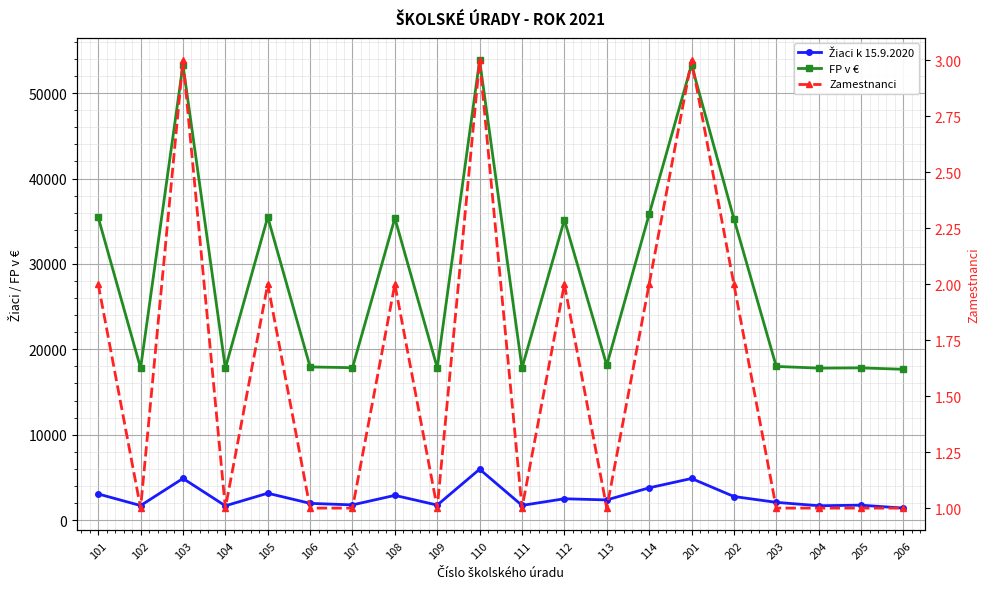

What are all the series names shown in the legend?

Žiaci k 15.9.2020, FP v €, Zamestnanci